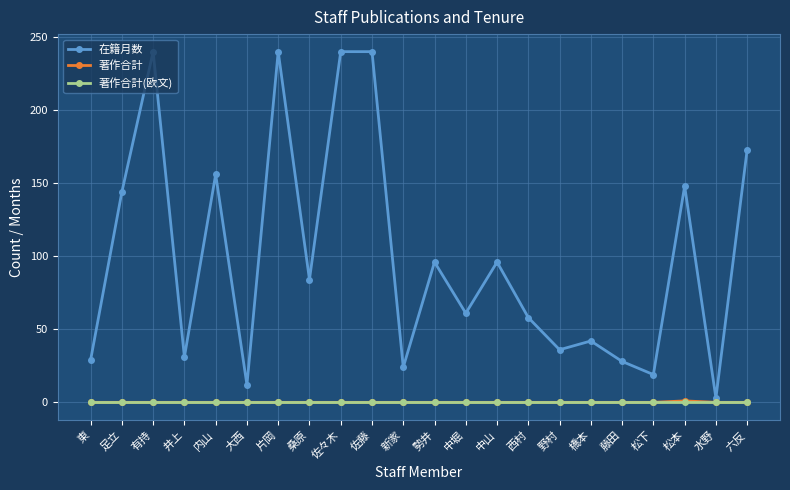

Where is the first local maximum for 在籍月数?

有持